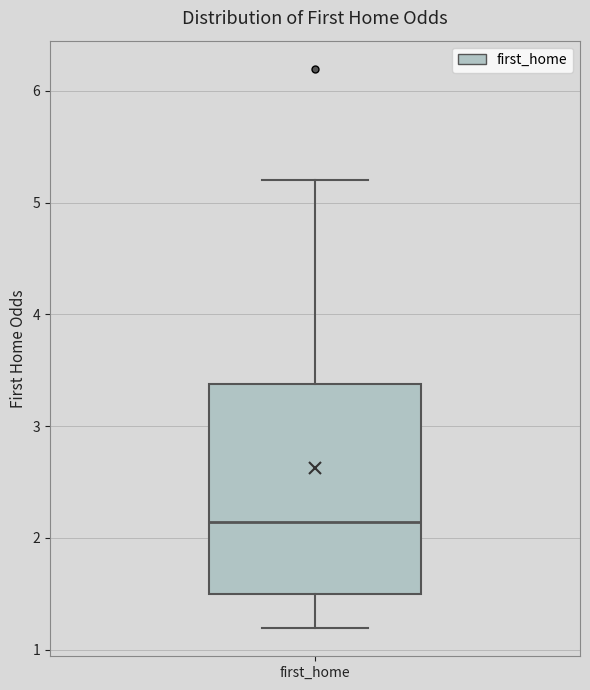

Read this box plot against the y-axis: the position of the median line, the range covered by the box, and the ends of both whiskers. The values are not printed on the chart, so give them approximately, as read against the axis.

median 2.1, box 1.5 to 3.4, whiskers 1.2 to 5.2